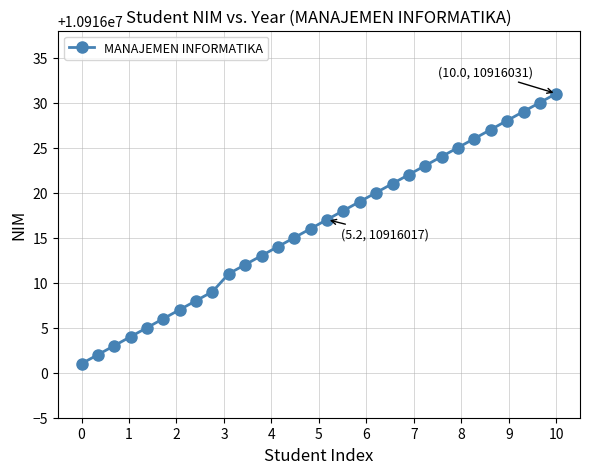

What is the sum of all values?

327480486